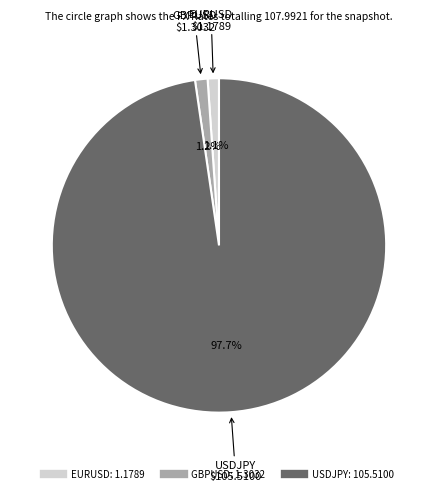

To the nearest percent, what is the difference between the largest and smallest slice percentages?

97%